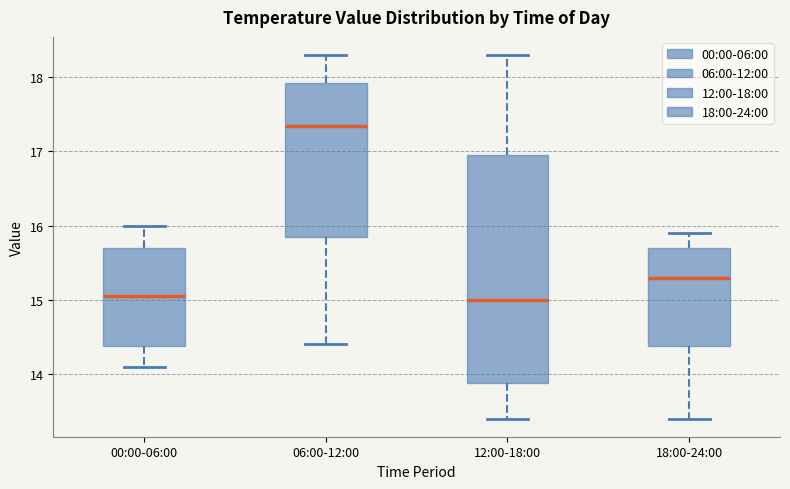

Reading left to right, transcribe this box plot: for each box, give where its median line is, the range the box spans, and where its two whiskers end, as read against the y-axis. The values are not printed on the chart, so give them approximately, as read against the axis.

00:00-06:00: median 15.1, box 14.4 to 15.7, whiskers 14.1 to 16.0
06:00-12:00: median 17.4, box 15.9 to 17.9, whiskers 14.4 to 18.3
12:00-18:00: median 15.0, box 13.9 to 17.0, whiskers 13.4 to 18.3
18:00-24:00: median 15.3, box 14.4 to 15.7, whiskers 13.4 to 15.9